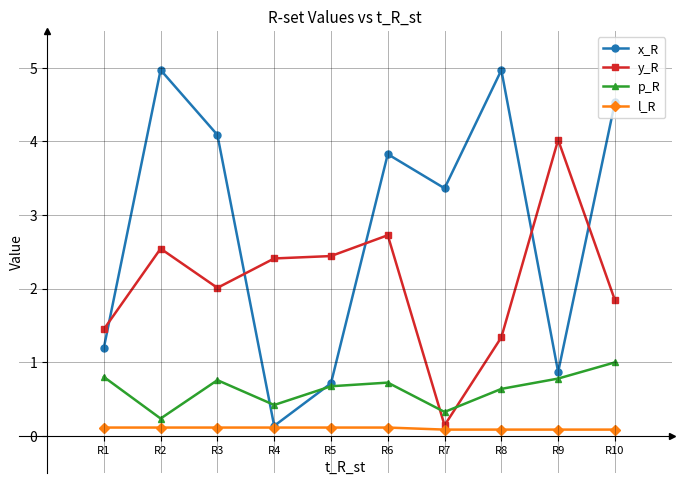

What is the value of the p_R point at the 2nd from the left?

0.2